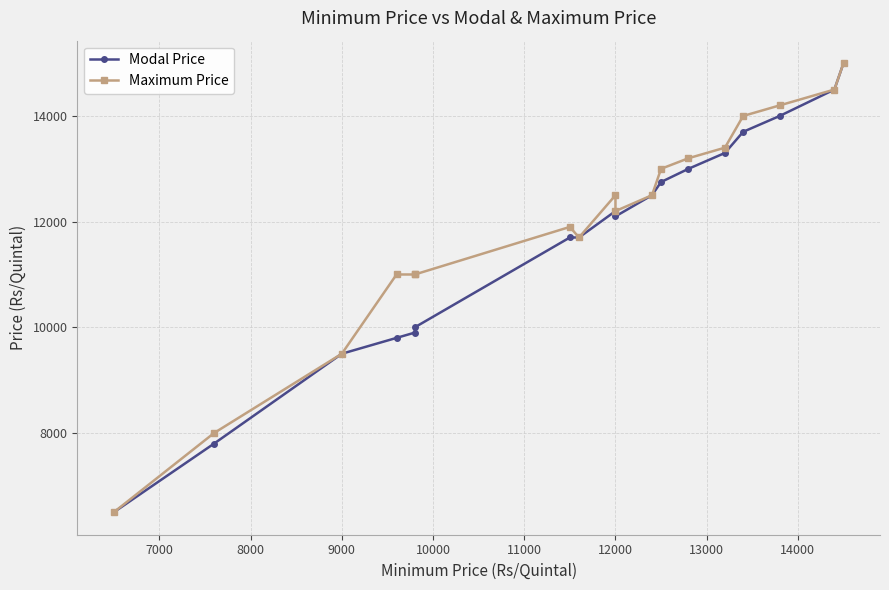

The value of Modal Price at 12000 is 7687. True or false?

False